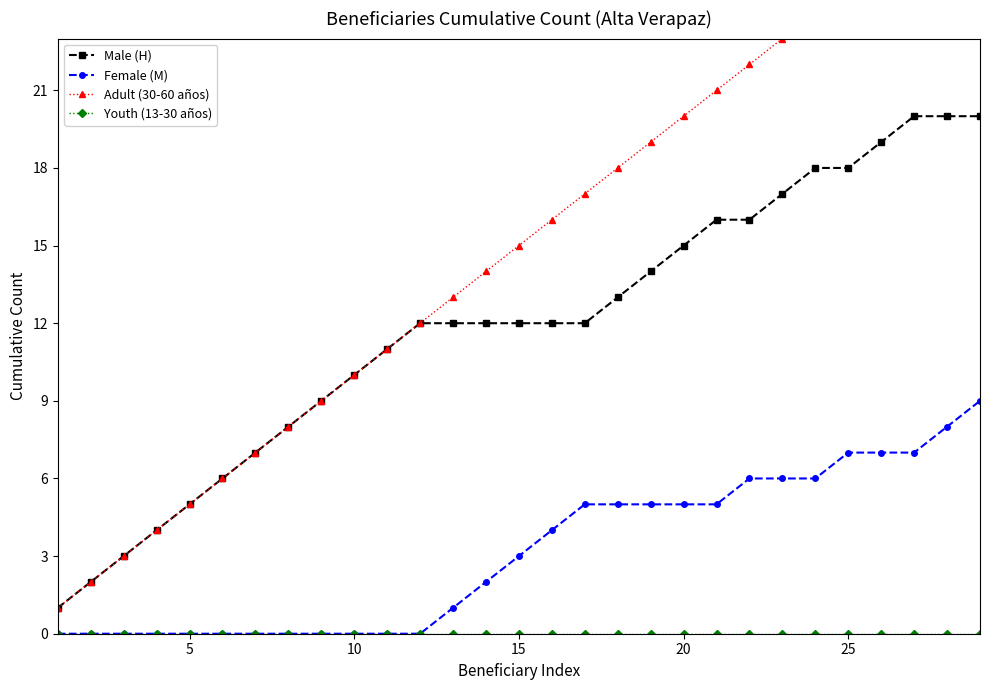

True or false: Adult (30-60 años) and Youth (13-30 años) cross at least once.

False